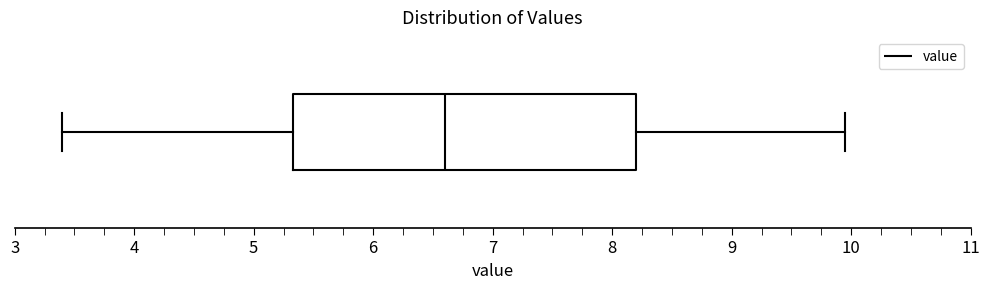

Transcribe this box plot: give where the median line is, the range the box spans, and where the two whiskers end, as read against the x-axis. The values are not printed on the chart, so give them approximately, as read against the axis.

median 6.6, box 5.3 to 8.2, whiskers 3.4 to 10.0